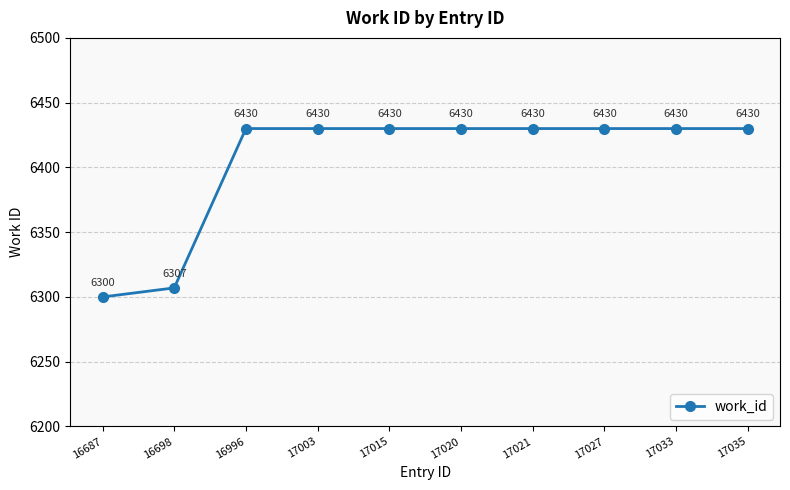

Where is the data nearest to the value 6365?

16698